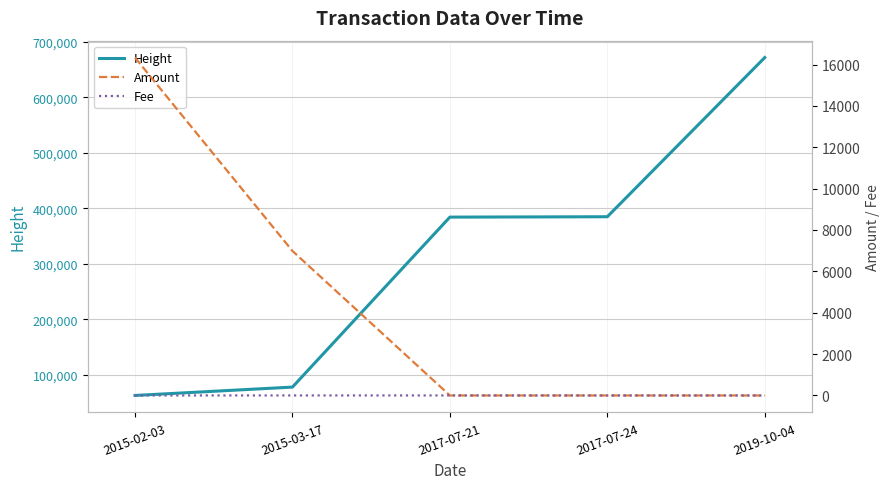

The Height series shows 62963.0 at 2015-02-03. True or false?

True